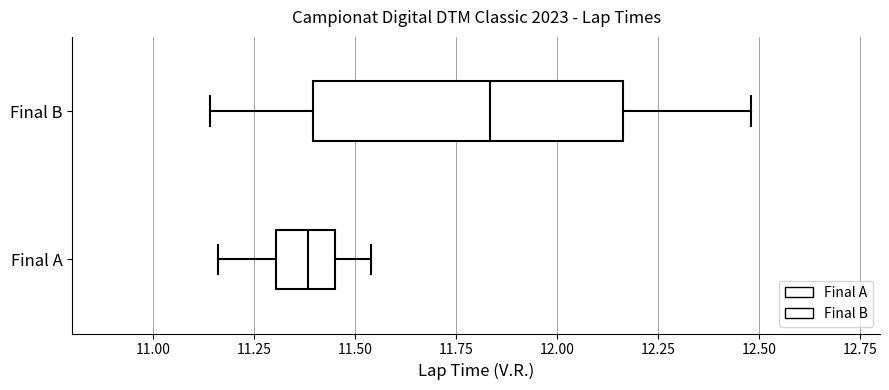

Where does the left whisker of the box for Final B end on the x-axis? The values are not printed on the chart, so give them approximately, as read against the axis.

11.15